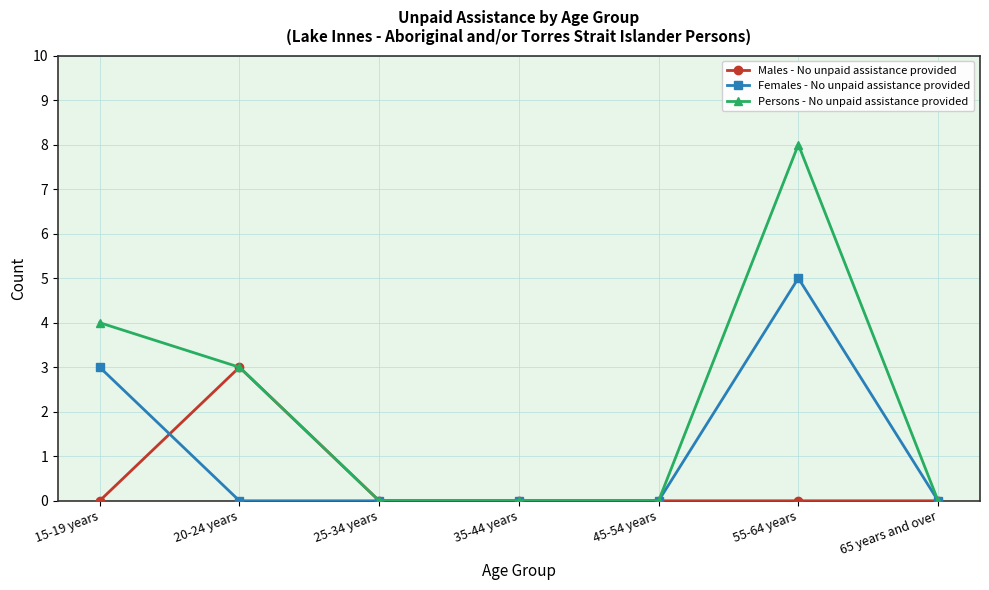

Is this an area chart (filled region under the line)?

No